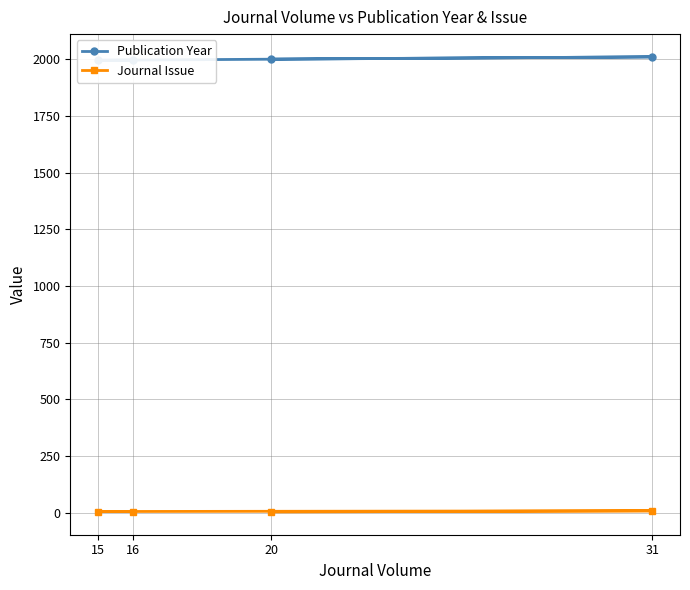

Which series changed the most between 20 and 15?

Publication Year